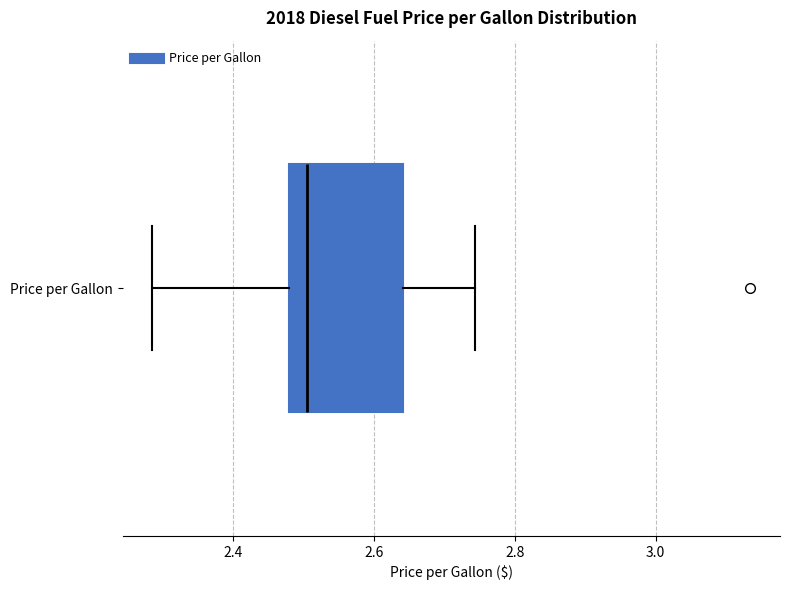

Where does the median line of the box for Price per Gallon sit on the x-axis? The values are not printed on the chart, so give them approximately, as read against the axis.

2.50